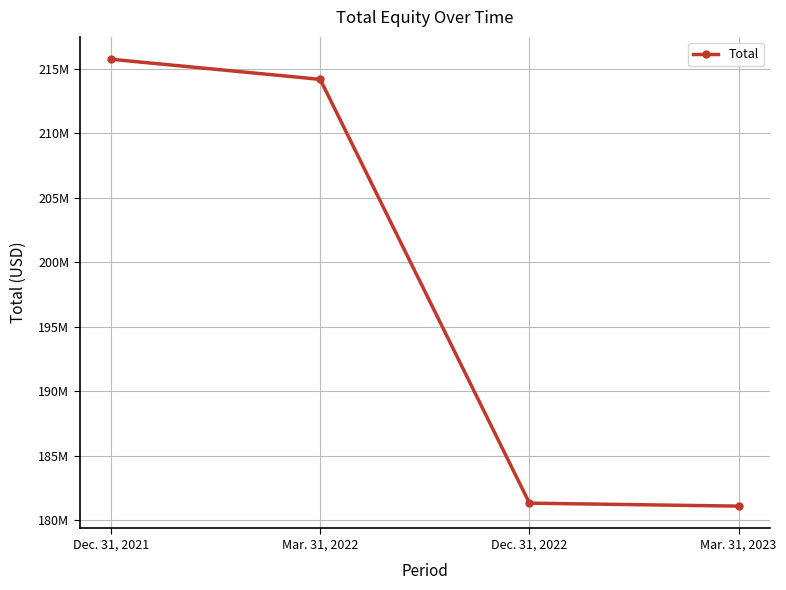

Approximately how many times larger is the value at Dec. 31, 2021 compared to Mar. 31, 2023?

1.2